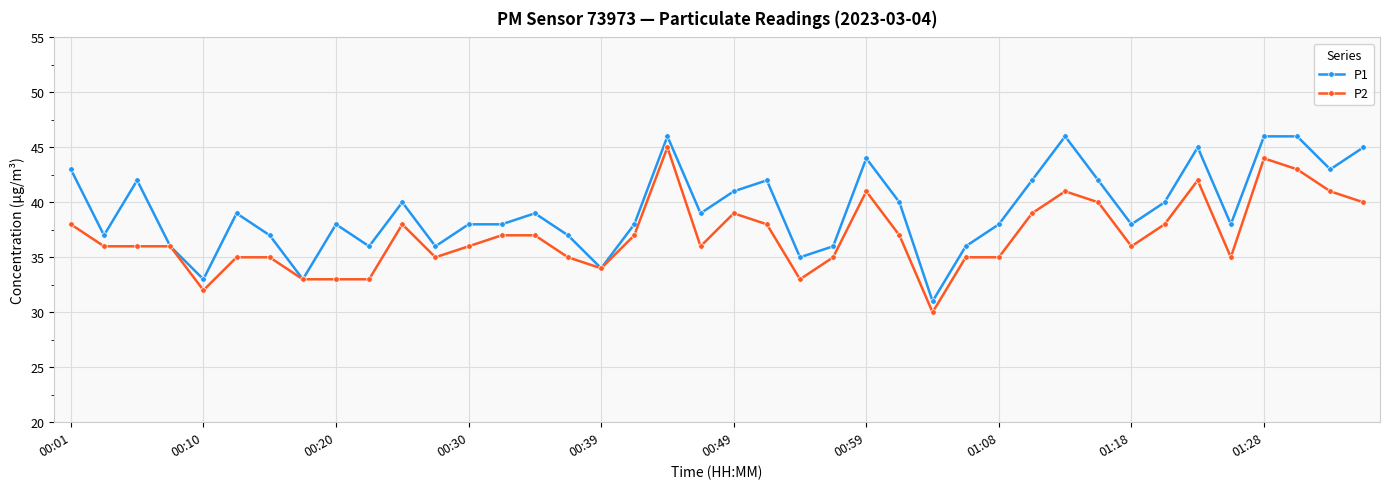

What is the maximum value shown in the chart?

46